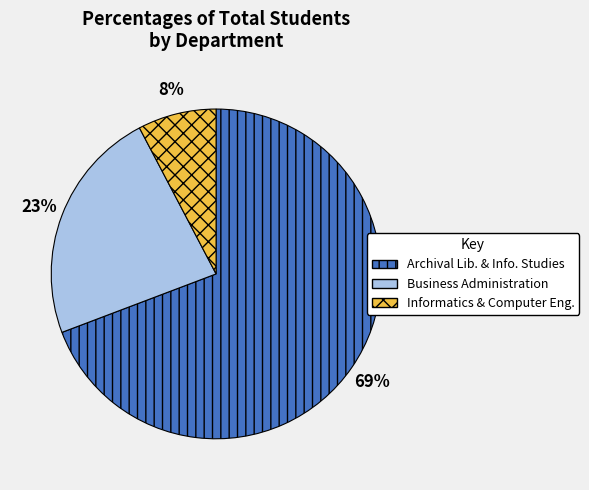

Does any single category account for the majority?

Yes